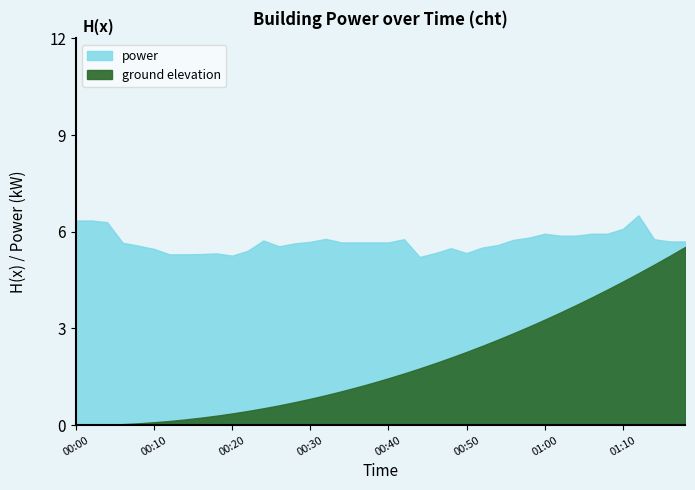

Rank the categories by value from highest to lowest.

01:12, 00:00, 00:02, 00:04, 01:10, 01:00, 01:06, 01:08, 01:02, 01:04, 00:58, 00:32, 00:42, 01:14, 00:56, 00:24, 01:16, 01:18, 00:30, 00:34, 00:36, 00:38, 00:40, 00:06, 00:28, 00:54, 00:08, 00:26, 00:52, 00:48, 00:10, 00:22, 00:46, 00:50, 00:18, 00:16, 00:12, 00:14, 00:20, 00:44